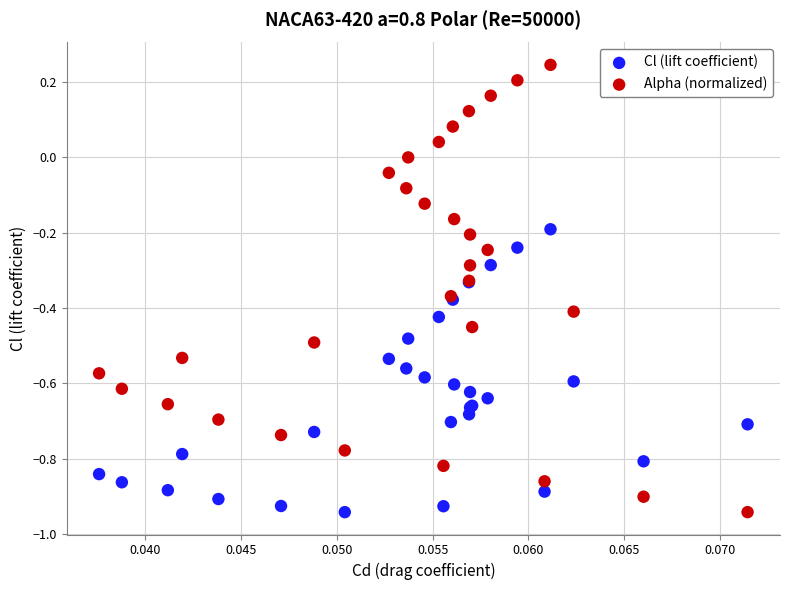

Which series has the largest Y range (max minus min)?

Alpha (normalized)